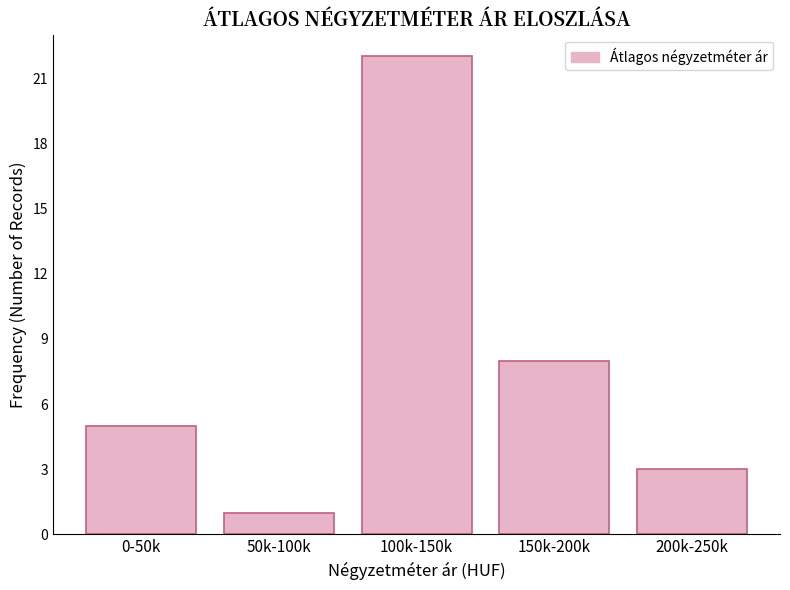

Reading left to right, extract all data points from this chart.

0-50k=5	50k-100k=1	100k-150k=22	150k-200k=8	200k-250k=3